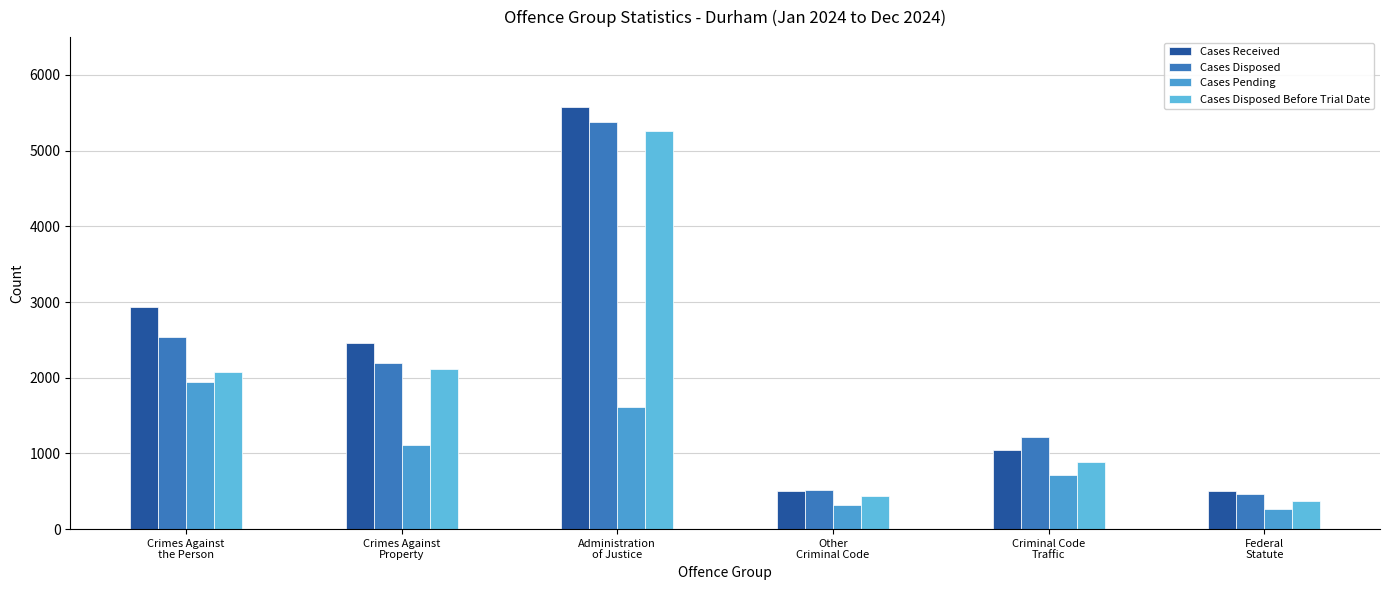

What is the maximum value for Cases Pending?

1943